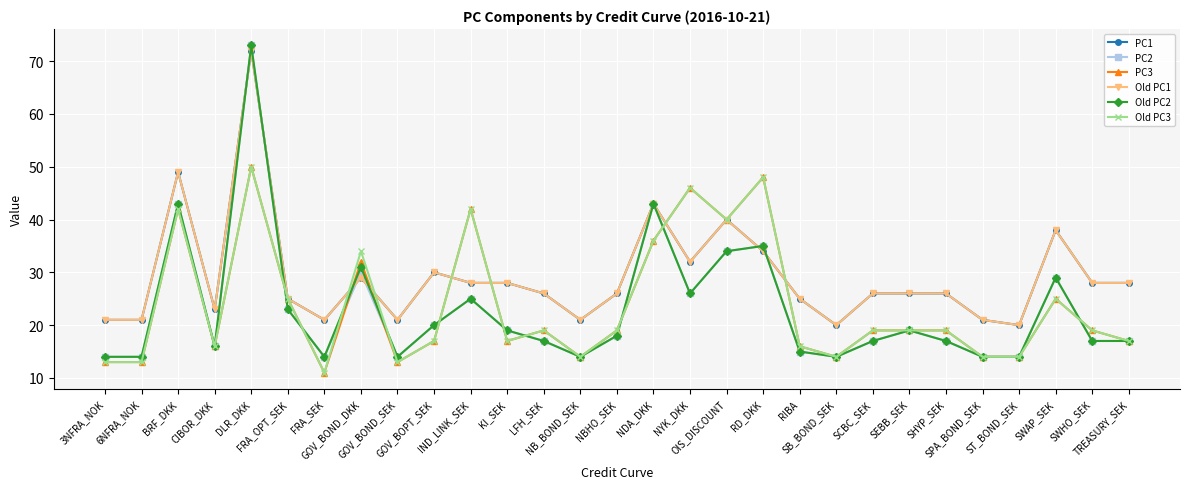

Does the chart have visible grid lines?

Yes